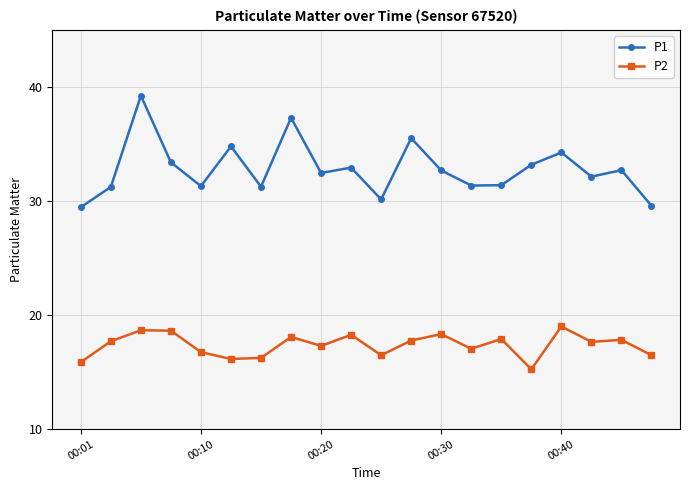

Which series has the largest range (max minus min)?

P1